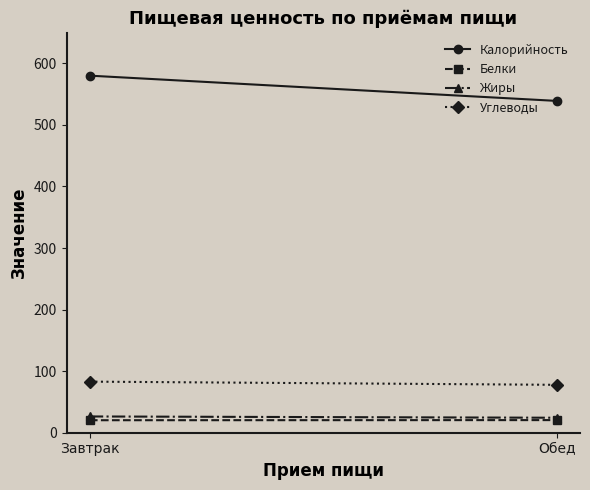

Where is Белки nearest to the value 20?

Завтрак